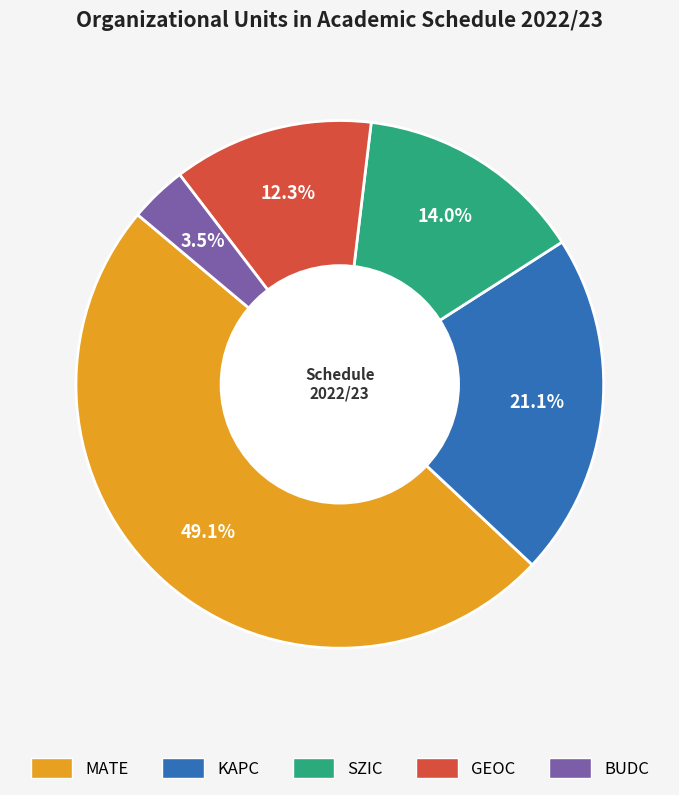

Does any single category account for the majority?

No